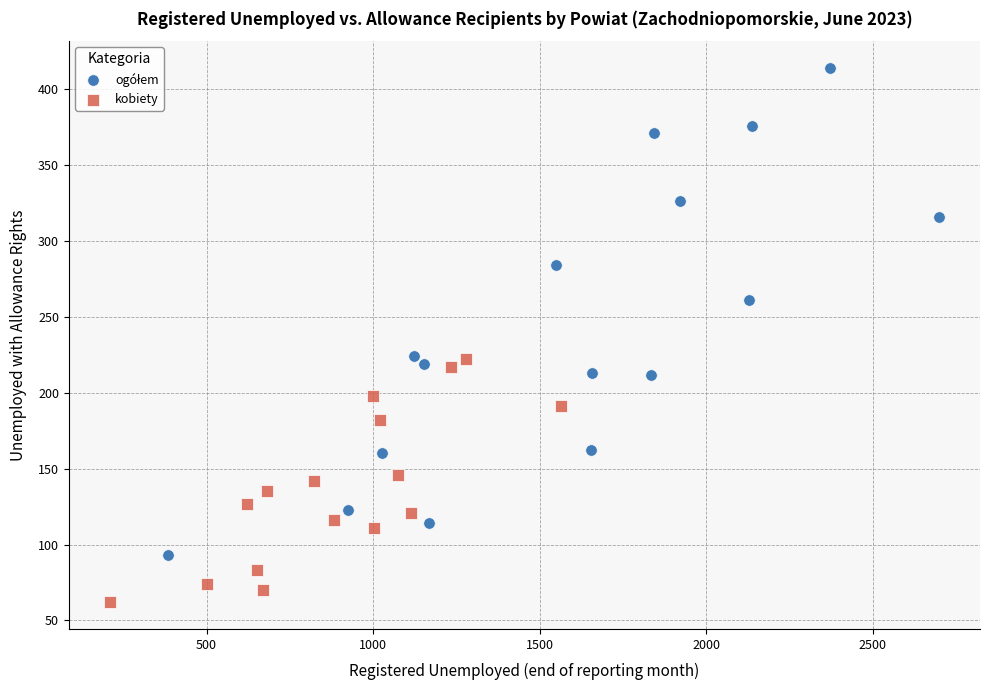

Which series reaches the minimum Y coordinate?

kobiety